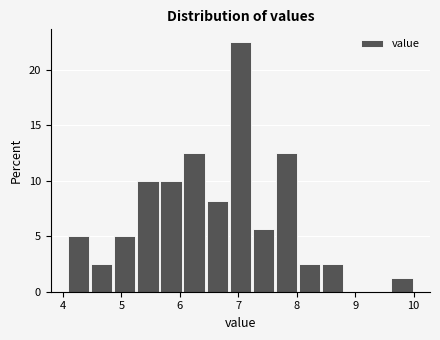

Read against the x-axis, roughly where is the centre of the tallest bar?

7.0